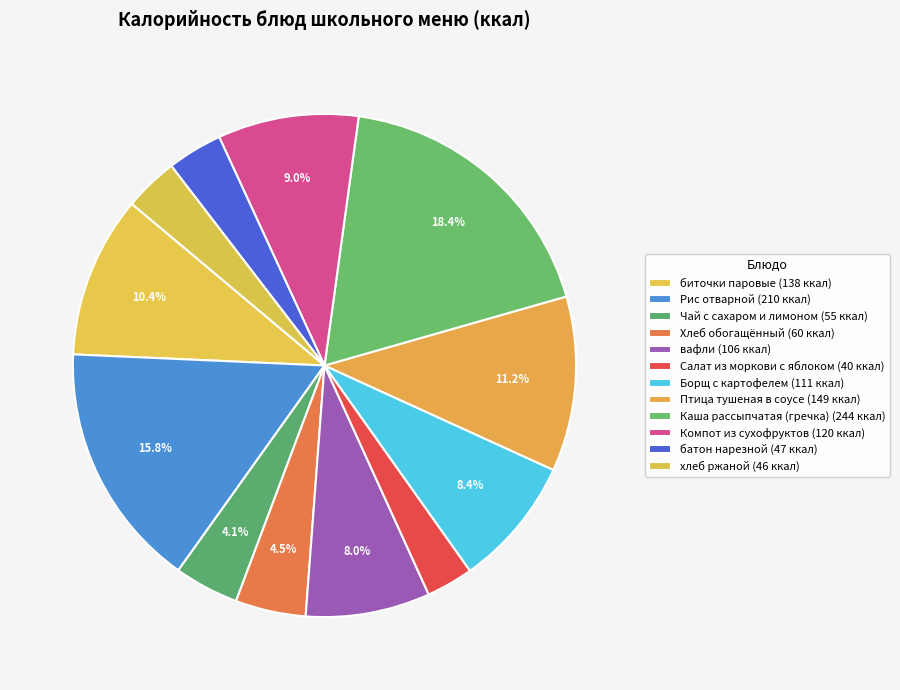

Which category has the biggest portion of the pie?

Каша рассыпчатая (гречка)